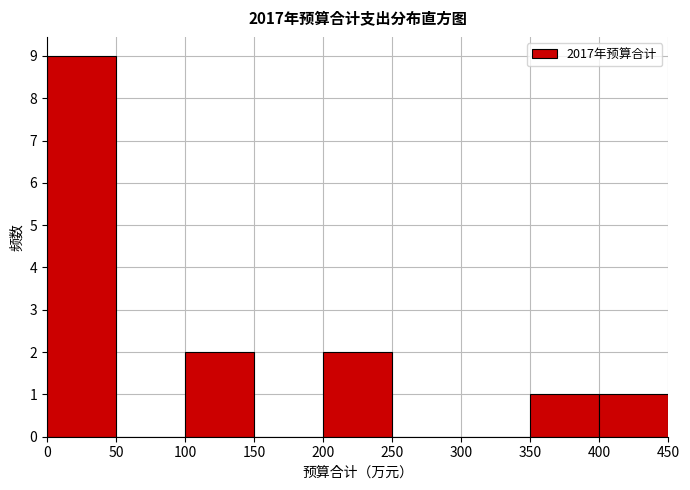

Over which range of the x-axis is the bar tallest?

0 to 50